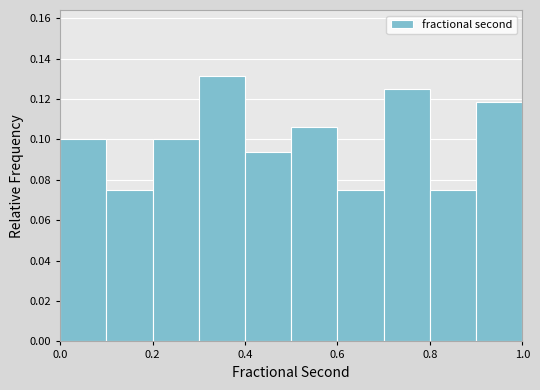

Reading left to right, transcribe this chart: for each bar, give the range it covers on the x-axis and its height. The values are not printed on the chart, so give them approximately, as read against the axis.

0.0 to 0.1: 0.100
0.1 to 0.2: 0.076
0.2 to 0.3: 0.100
0.3 to 0.4: 0.132
0.4 to 0.5: 0.094
0.5 to 0.6: 0.106
0.6 to 0.7: 0.076
0.7 to 0.8: 0.126
0.8 to 0.9: 0.076
0.9 to 1.0: 0.118